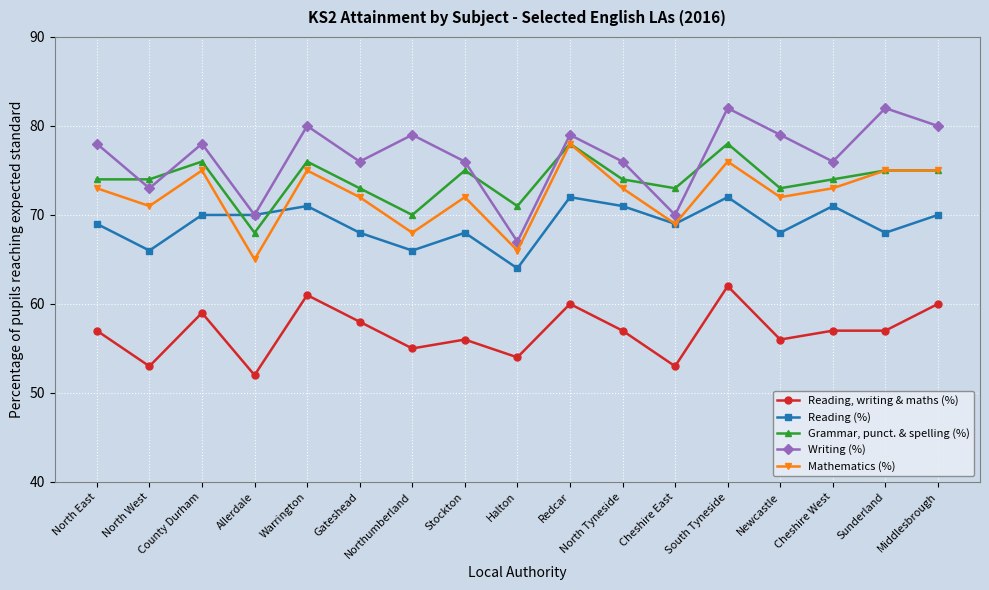

What is the label of the 6th point from the left?

Gateshead